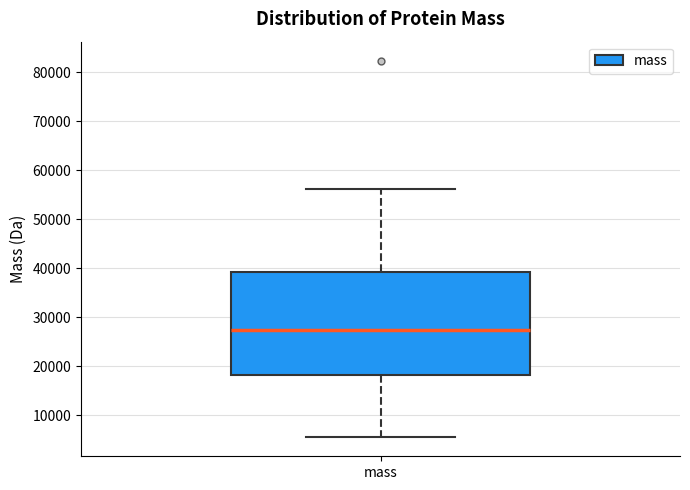

Read this box plot against the y-axis: the position of the median line, the range covered by the box, and the ends of both whiskers. The values are not printed on the chart, so give them approximately, as read against the axis.

median 27000, box 18000 to 39000, whiskers 6000 to 56000